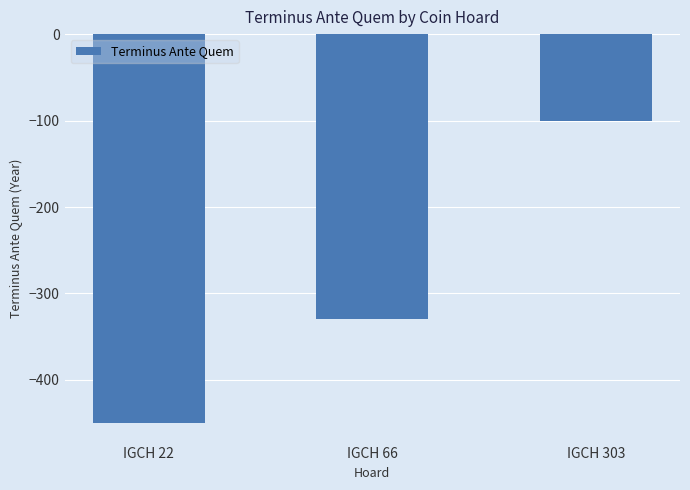

What value does the data have at IGCH 66?

-330